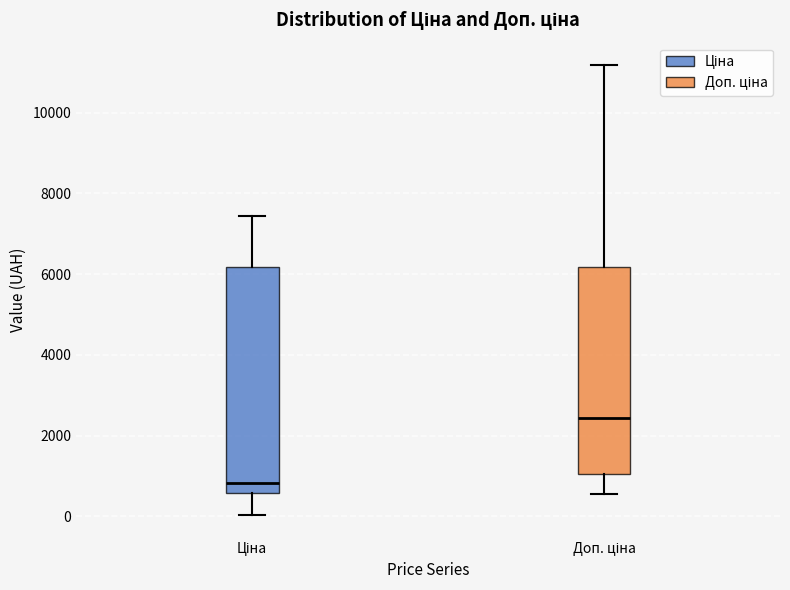

Reading left to right, read every box against the y-axis: the position of its median line, the range the box covers, and the ends of its whiskers. The values are not printed on the chart, so give them approximately, as read against the axis.

Ціна: median 800, box 600 to 6200, whiskers 0 to 7400
Доп. ціна: median 2400, box 1000 to 6200, whiskers 600 to 11200